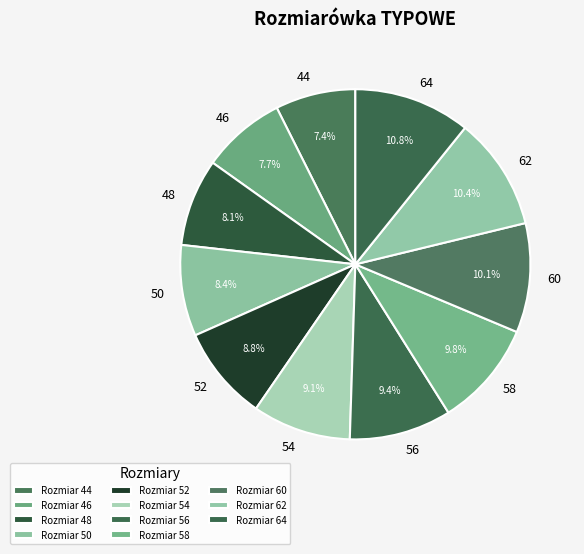

The 62 slice represents 10% of the pie. True or false?

True